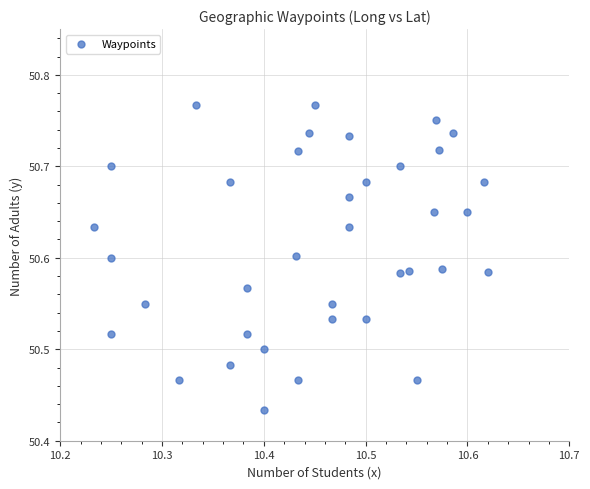

What is the range of Y values (max minus min)?

0.3